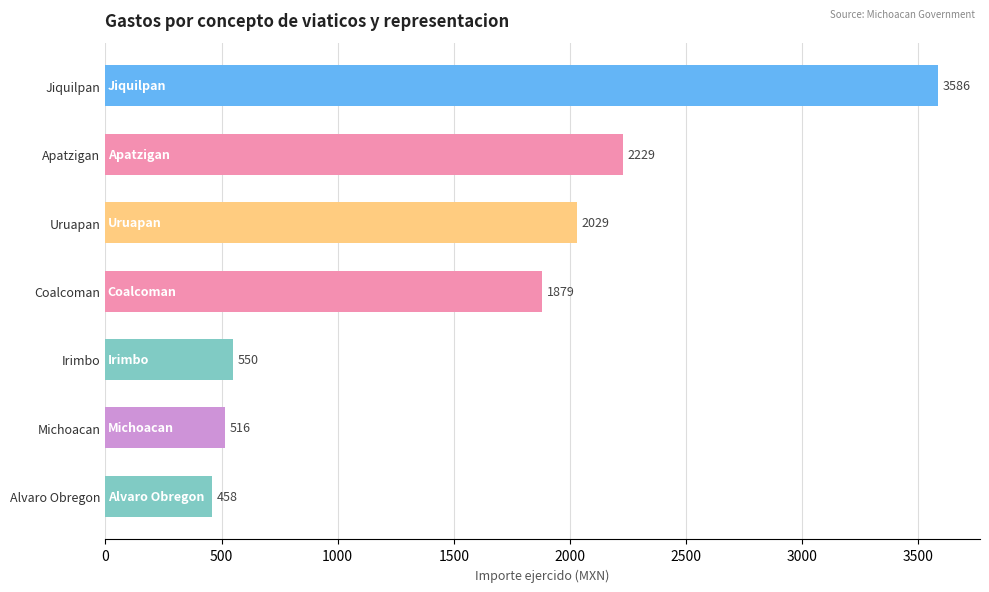

List the labels in order of value, smallest first.

Alvaro Obregon, Michoacan, Irimbo, Coalcoman, Uruapan, Apatzigan, Jiquilpan